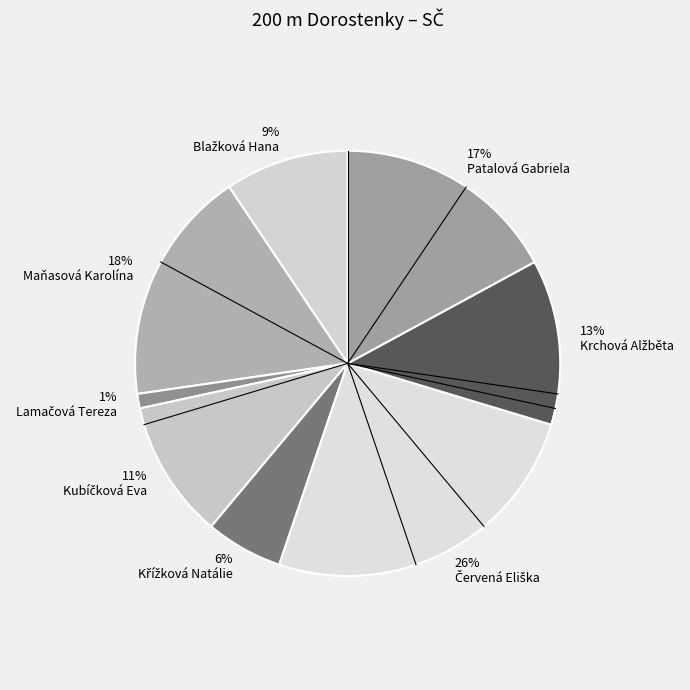

True or false: 18% Maňasová Karolína accounts for 18% of the total.

True